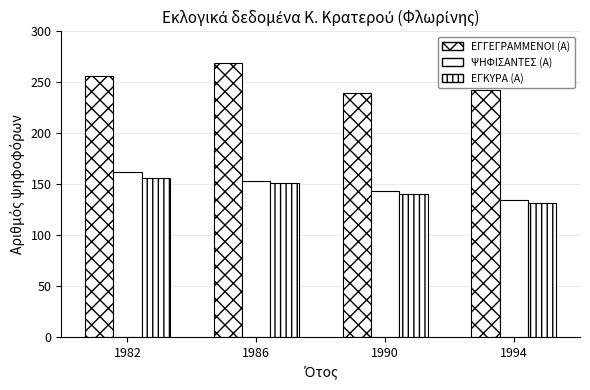

How many data points does each series have?

4